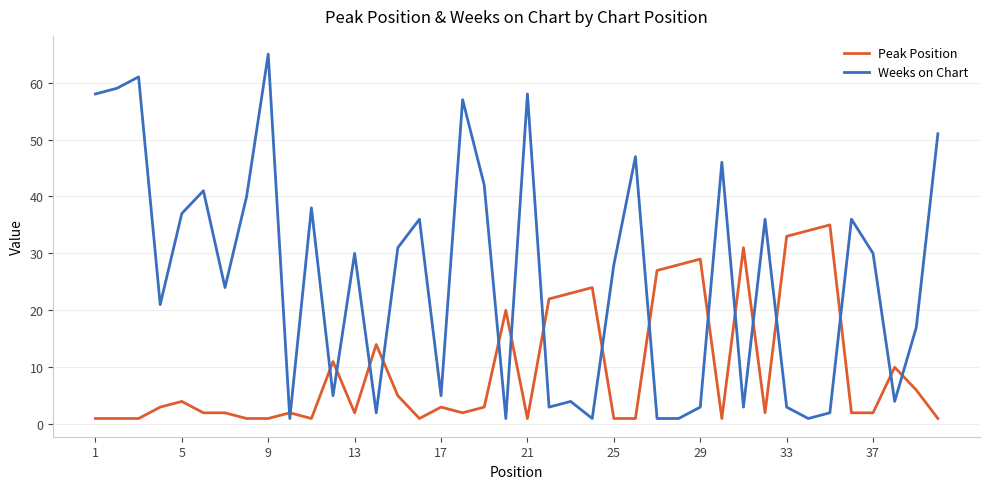

List the series in order of their peak value, highest first.

Weeks on Chart, Peak Position